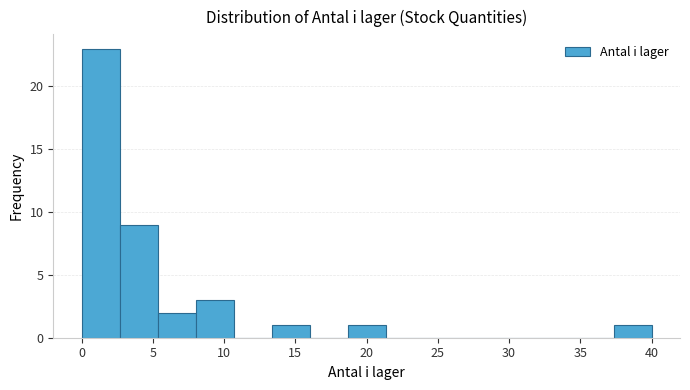

Reading left to right, list every bar in this chart as the range it spans on the x-axis followed by its height. Neither the bar edges nor the heights are printed on the chart, so give them approximately, as read against the axes.

0.0 to 2.5: 23
2.5 to 5.5: 9
5.5 to 8.0: 2
8.0 to 10.5: 3
10.5 to 13.5: 0
13.5 to 16.0: 1
16.0 to 18.5: 0
18.5 to 21.5: 1
21.5 to 24.0: 0
24.0 to 26.5: 0
26.5 to 29.5: 0
29.5 to 32.0: 0
32.0 to 34.5: 0
34.5 to 37.5: 0
37.5 to 40.0: 1